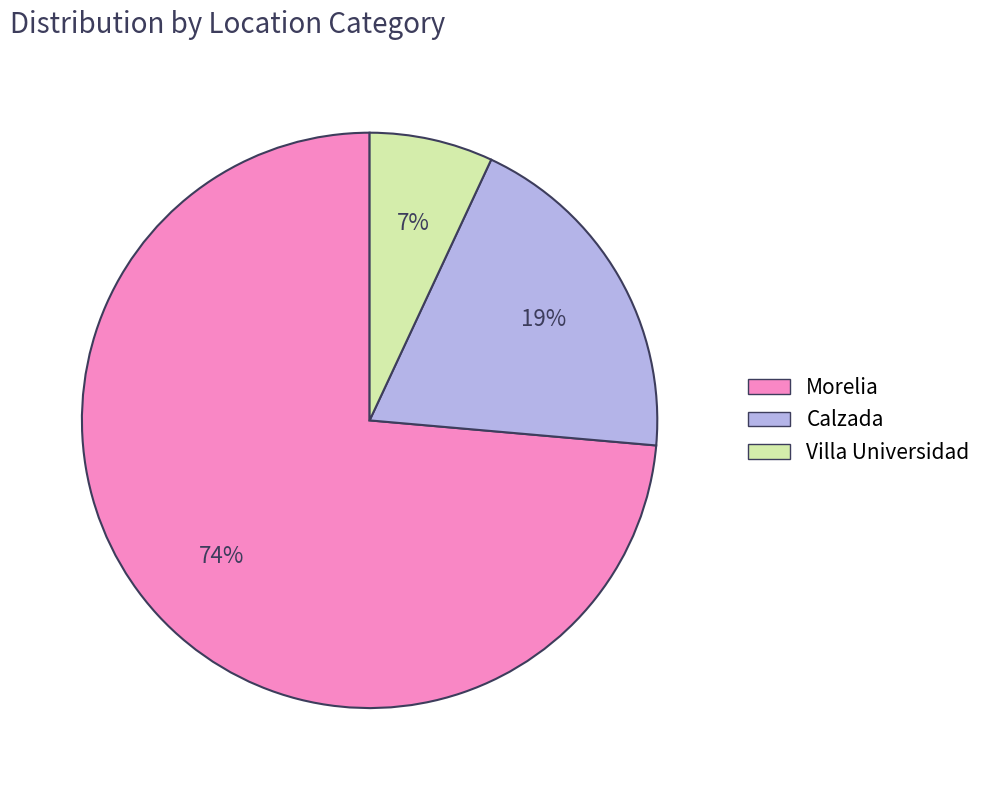

What is the smallest slice in the pie chart?

Villa Universidad